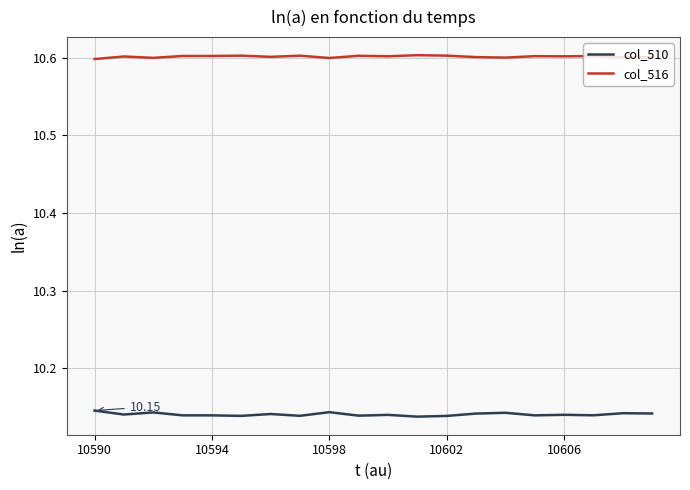

What is the highest value of the col_516 series?

10.6